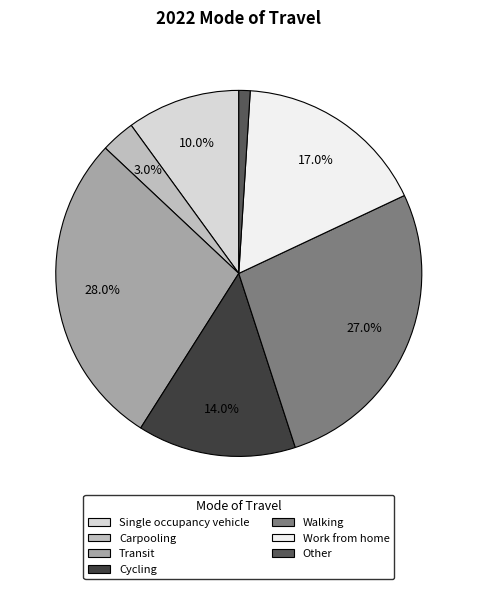

Which slice is the smallest?

Other